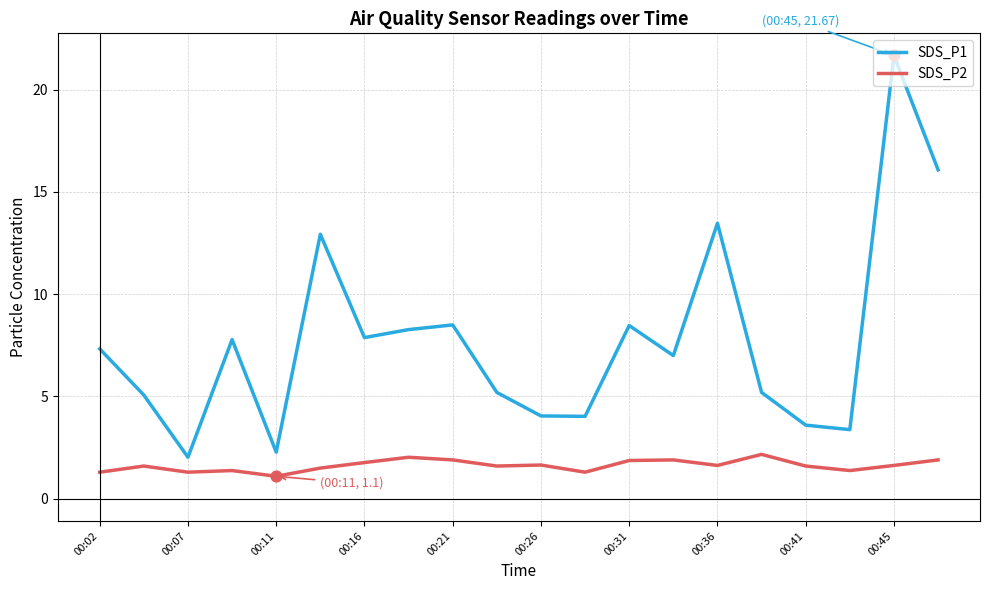

What are all the series names shown in the legend?

SDS_P1, SDS_P2